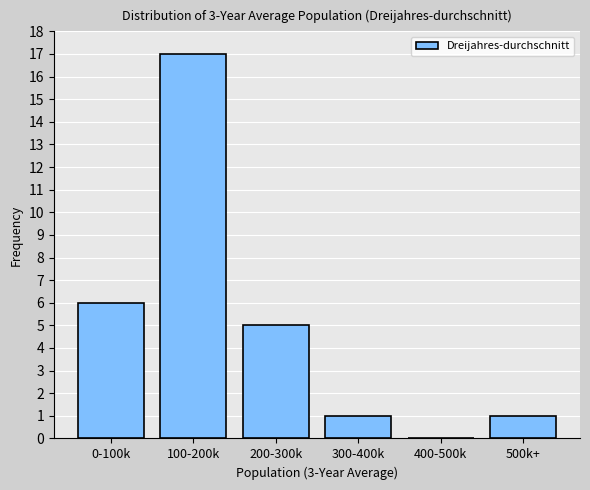

Reading right to left, transcribe all the data shown in this chart.

500k+=1	400-500k=0	300-400k=1	200-300k=5	100-200k=17	0-100k=6